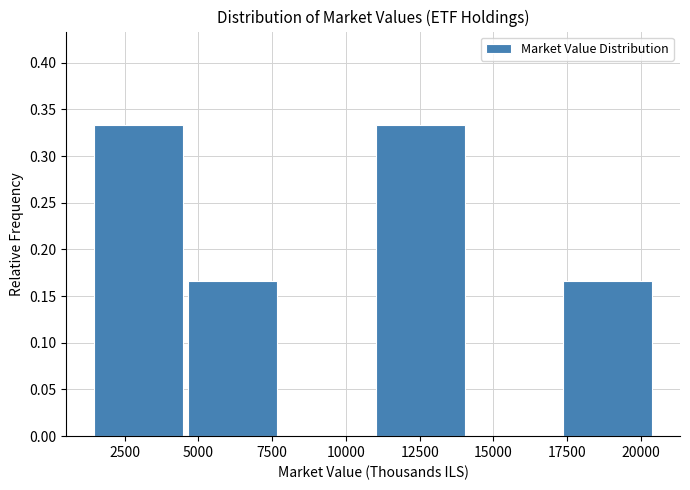

Reading left to right, transcribe this chart: for each bar, give the range it covers on the x-axis and its height. Neither the bar edges nor the heights are printed on the chart, so give them approximately, as read against the axes.

1500 to 4500: 0.335
4500 to 7500: 0.165
7500 to 11000: 0
11000 to 14000: 0.335
14000 to 17500: 0
17500 to 20500: 0.165